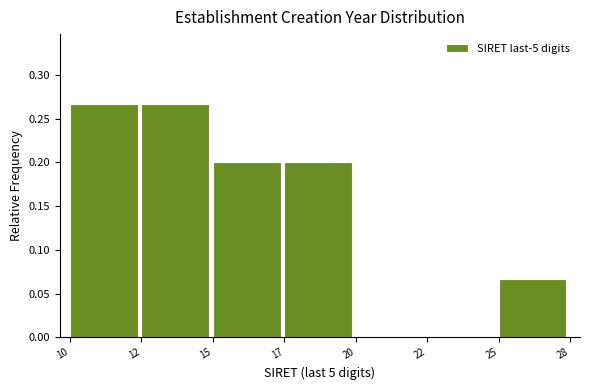

What is the sum of all values?

1.0